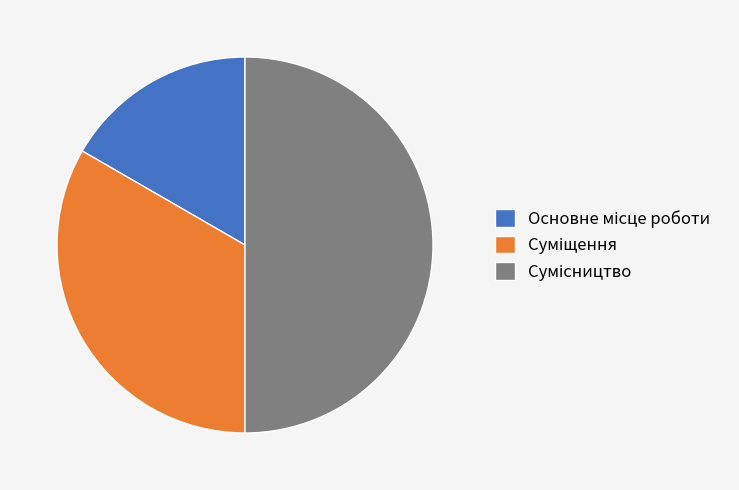

Is it true that Суміщення is 45% of the pie?

False